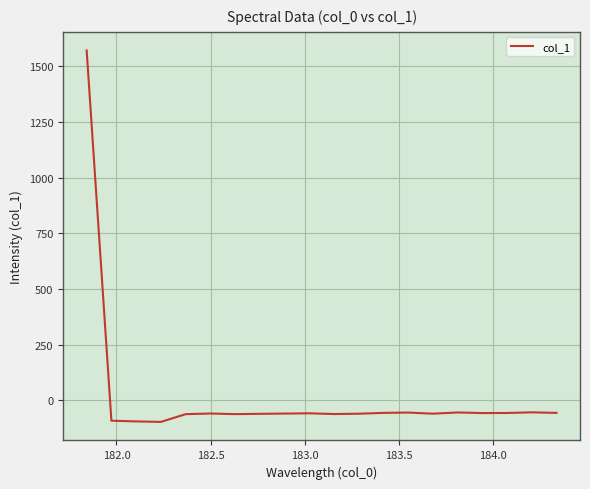

What is the difference between the maximum and minimum values?

1668.0